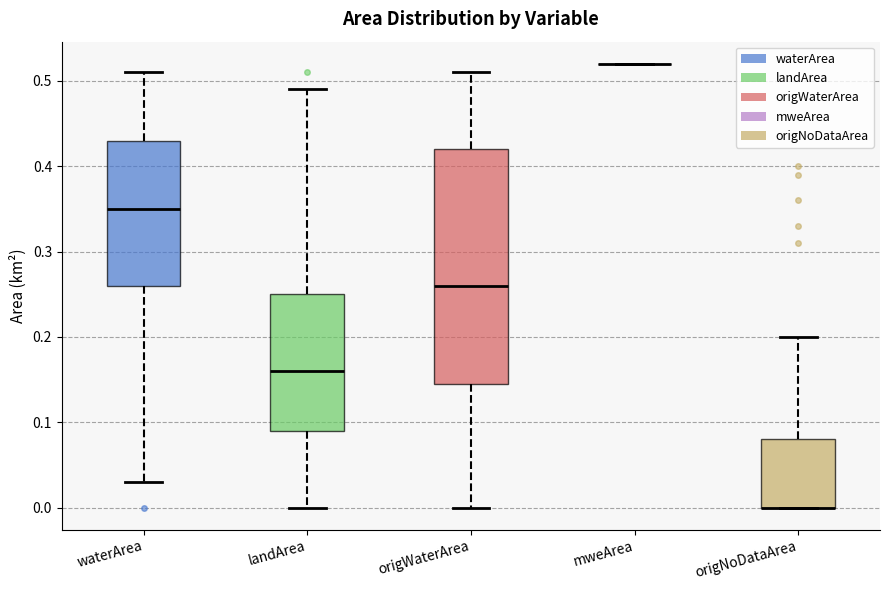

Which box is the tallest, from its lower edge to its upper edge?

origWaterArea